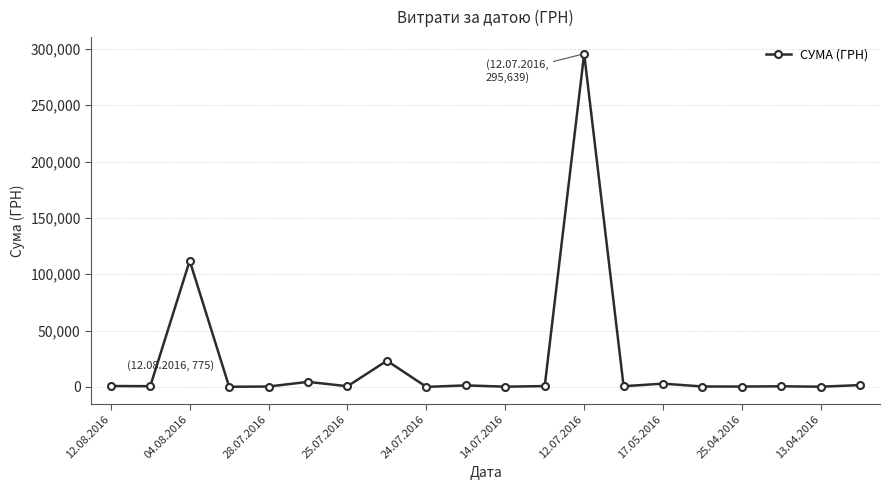

What is the average value?

22320.7